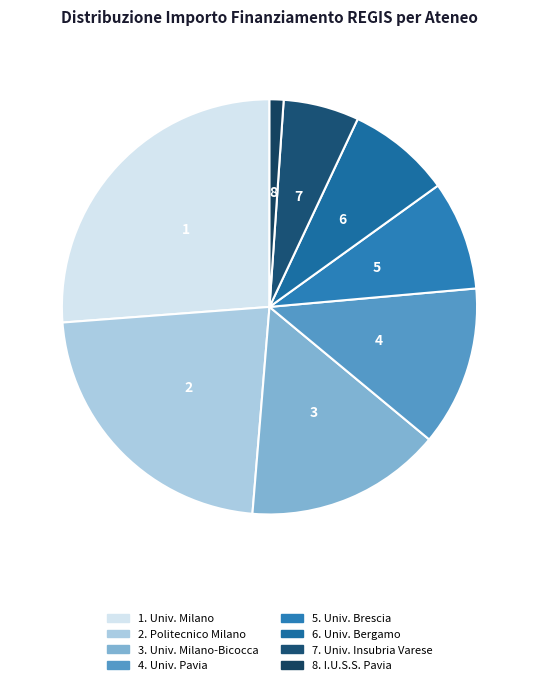

How many slices are in this pie chart?

8